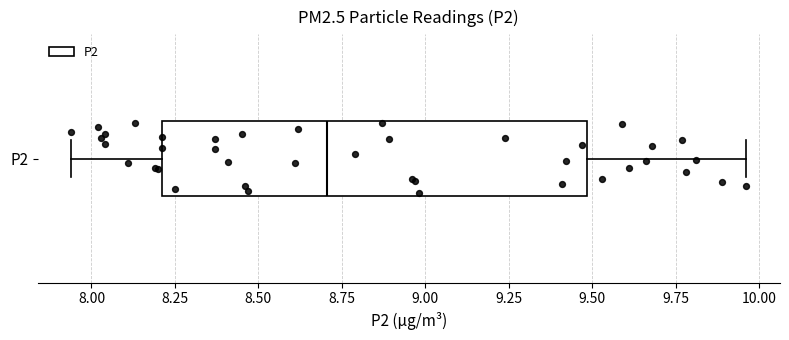

Where is the right edge of the box for P2 on the x-axis? The values are not printed on the chart, so give them approximately, as read against the axis.

9.50